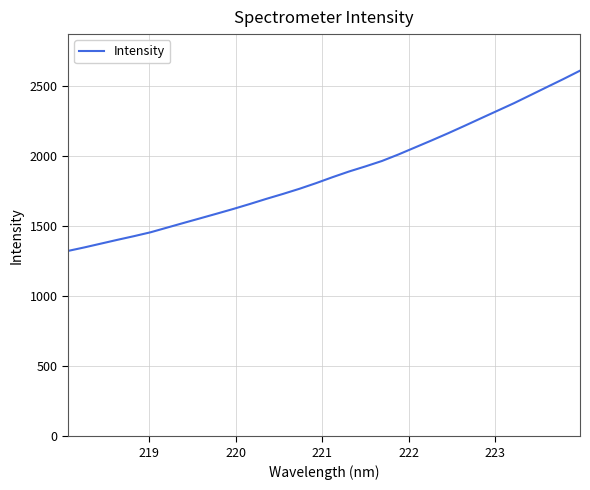

What is the greatest value displayed?

2609.6